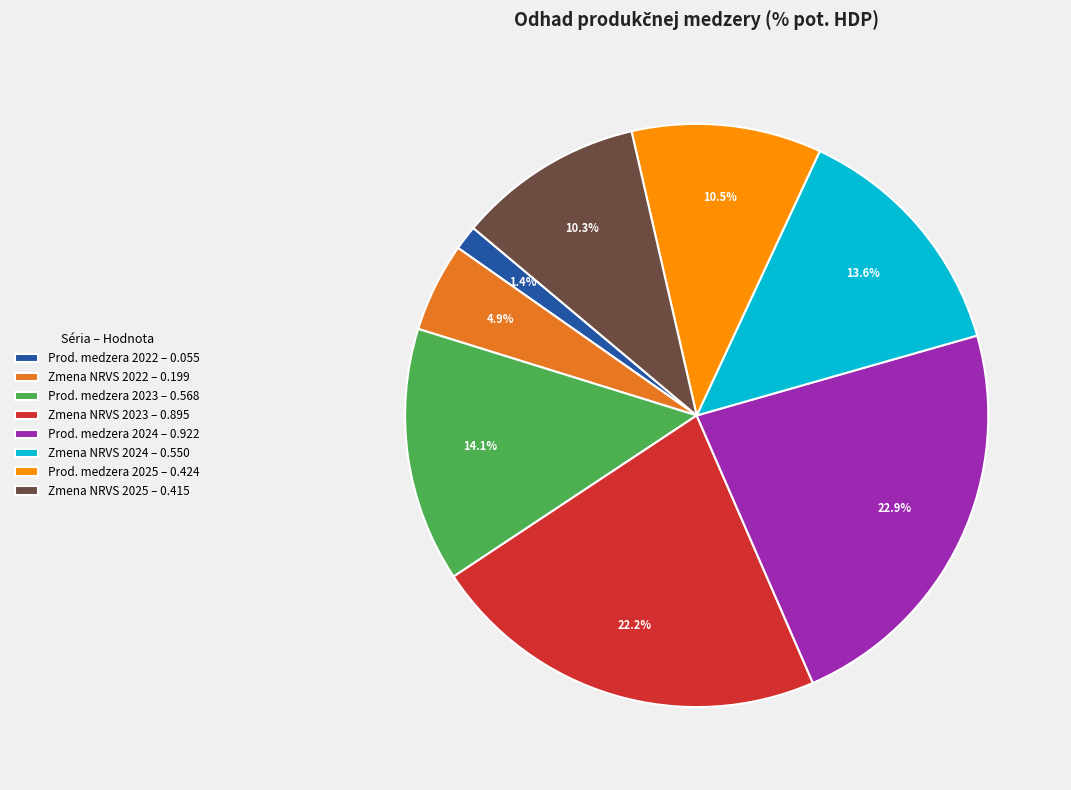

Does Prod. medzera 2025 – 0.424 represent more than half of the total?

No